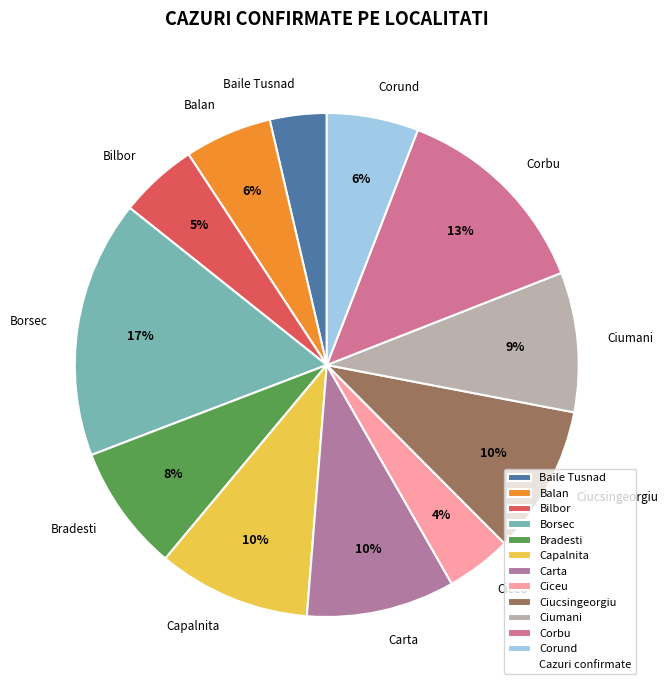

Count the number of slices in the pie.

12